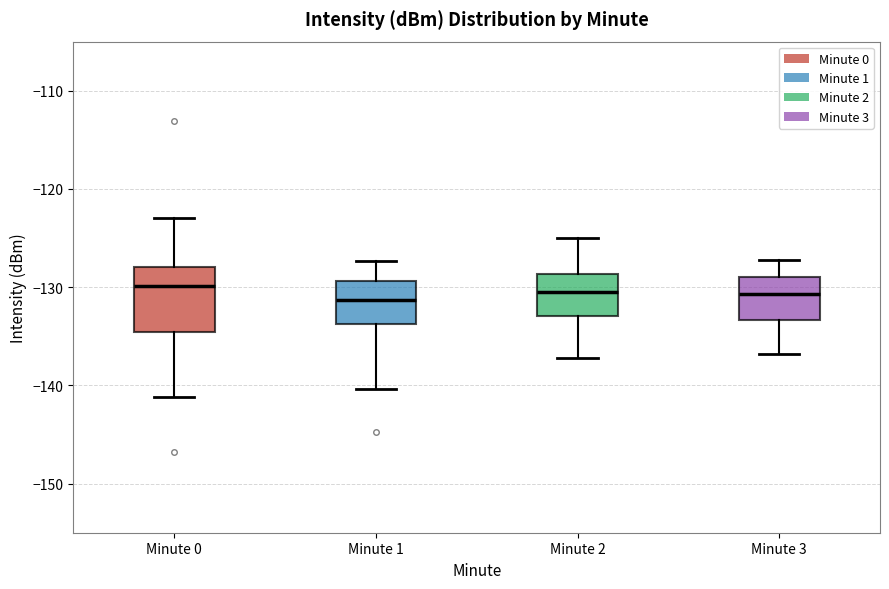

Where is the upper edge of the box for Minute 3 on the y-axis? The values are not printed on the chart, so give them approximately, as read against the axis.

-129